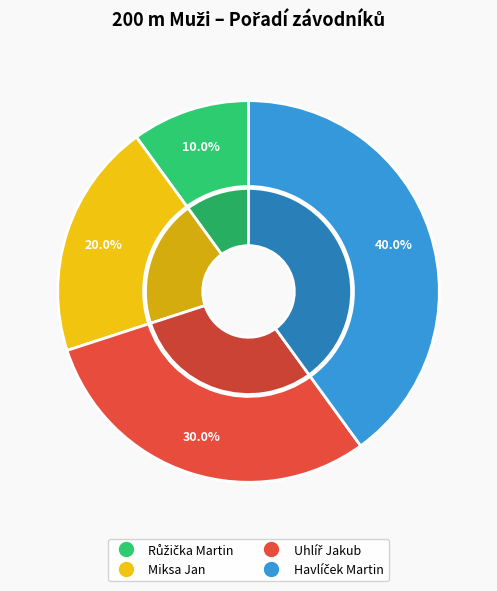

Does Miksa Jan account for over 50% of the chart?

No